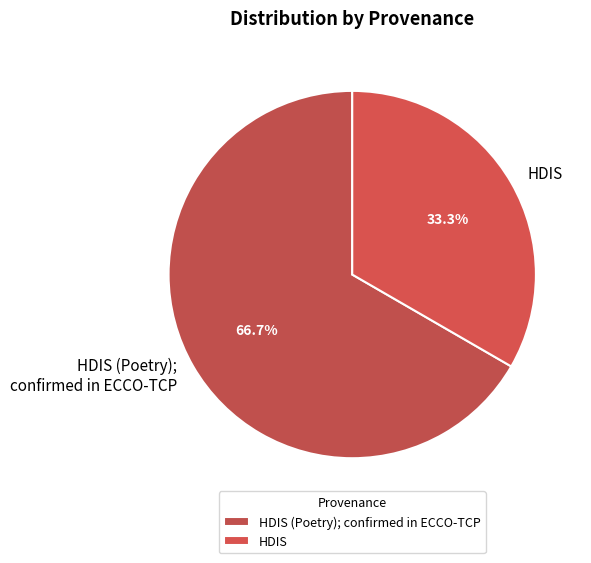

Does HDIS represent more than half of the total?

No